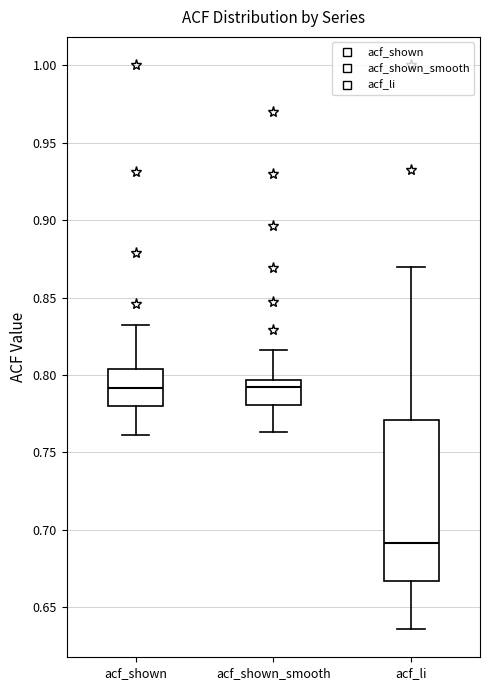

Where does the lower whisker of the box for acf_shown end on the y-axis? The values are not printed on the chart, so give them approximately, as read against the axis.

0.760